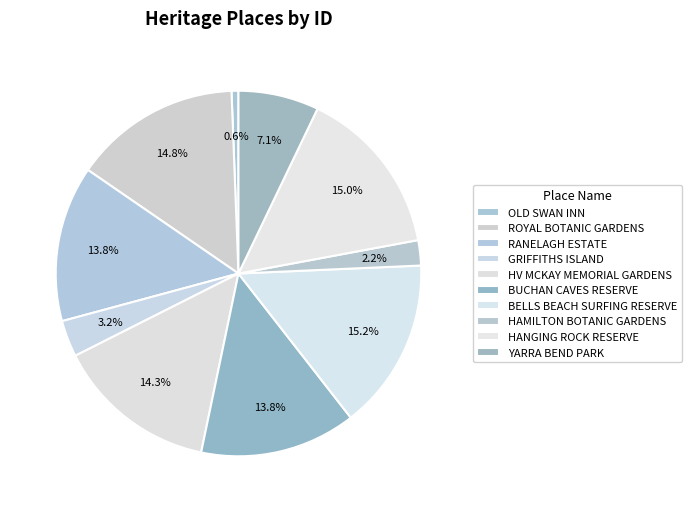

Count the number of slices in the pie.

10